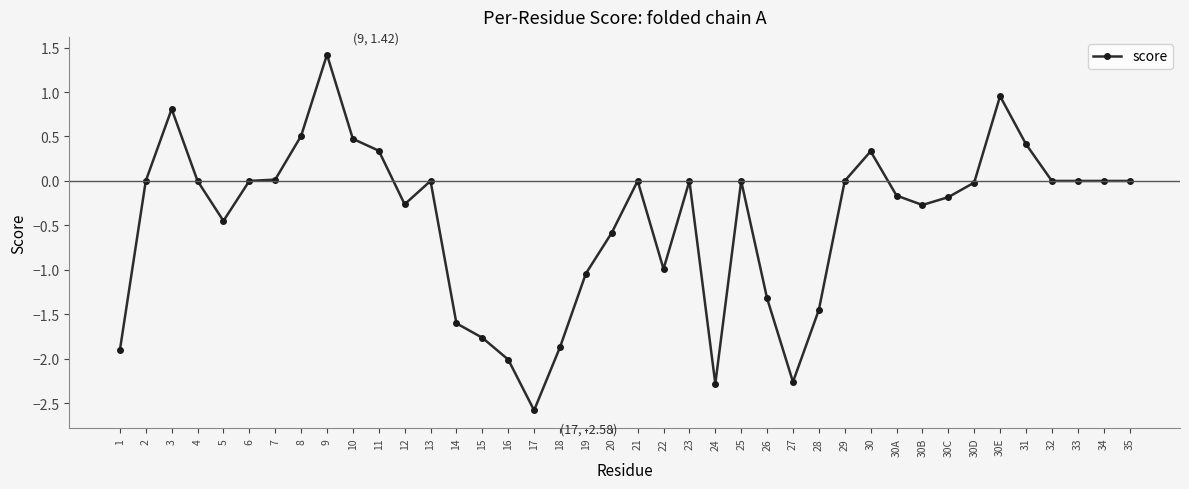

Which label corresponds to the smallest value in the chart?

17